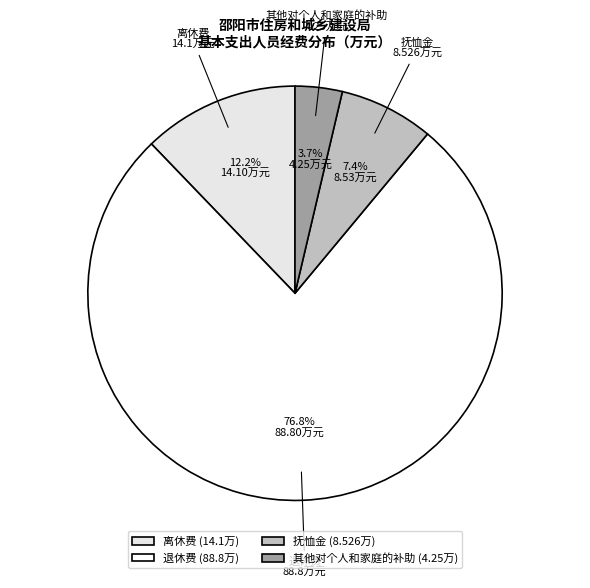

Is it true that 抚恤金 is 7% of the pie?

True